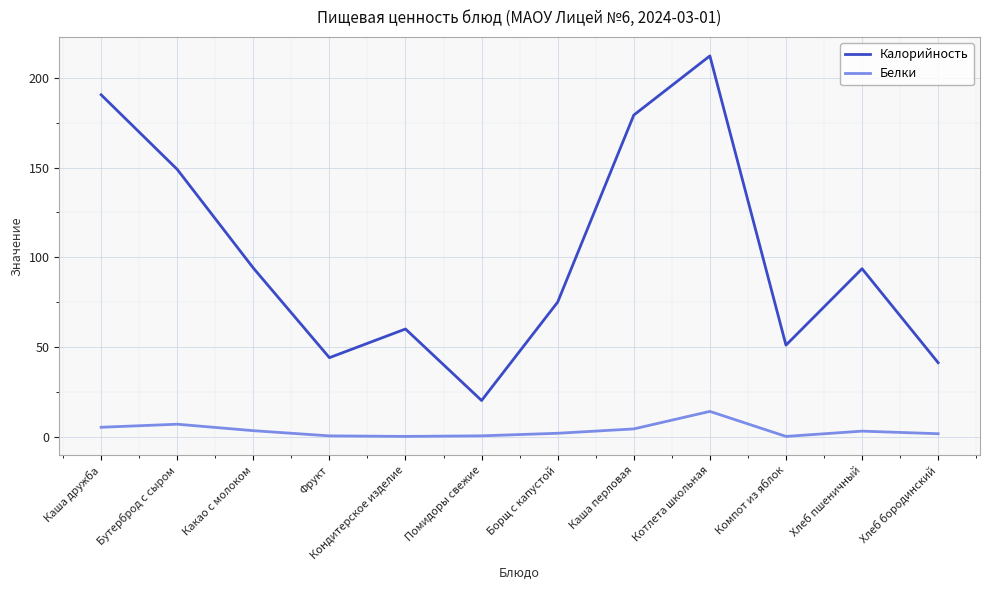

Rank the series by their average value, from highest to lowest.

Калорийность, Белки